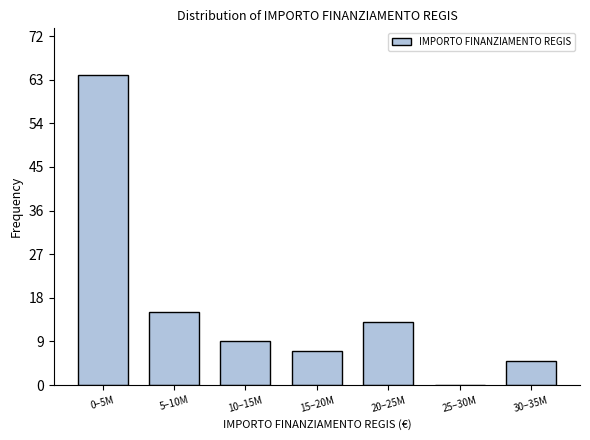

Reading right to left, list all the values displayed in this chart.

30–35M=5	25–30M=0	20–25M=13	15–20M=7	10–15M=9	5–10M=15	0–5M=64